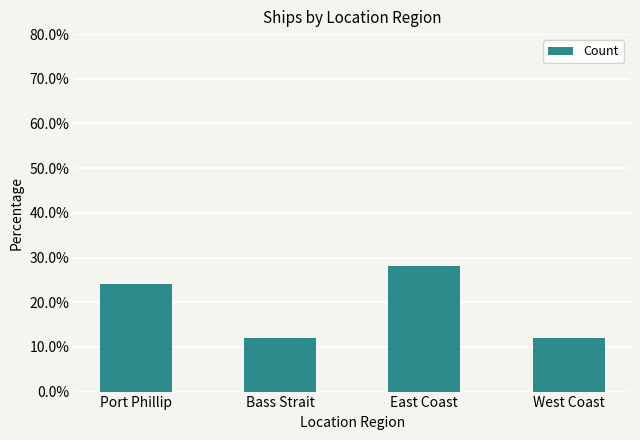

What position from the left is West Coast?

4